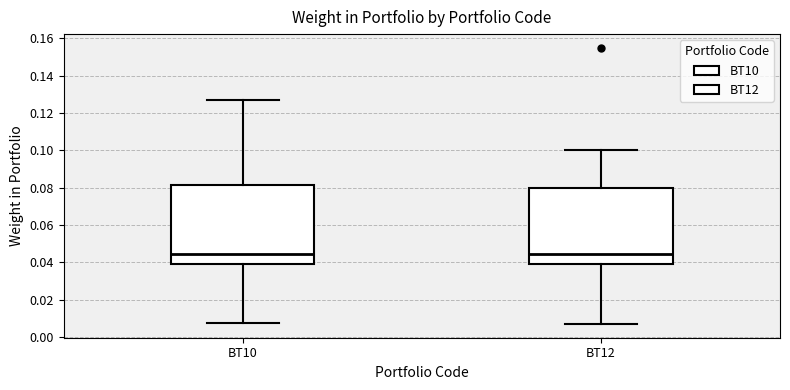

Reading left to right, transcribe this box plot: for each box, give where its median line is, the range the box spans, and where its two whiskers end, as read against the y-axis. The values are not printed on the chart, so give them approximately, as read against the axis.

BT10: median 0.044, box 0.038 to 0.082, whiskers 0.008 to 0.128
BT12: median 0.044, box 0.038 to 0.080, whiskers 0.008 to 0.100